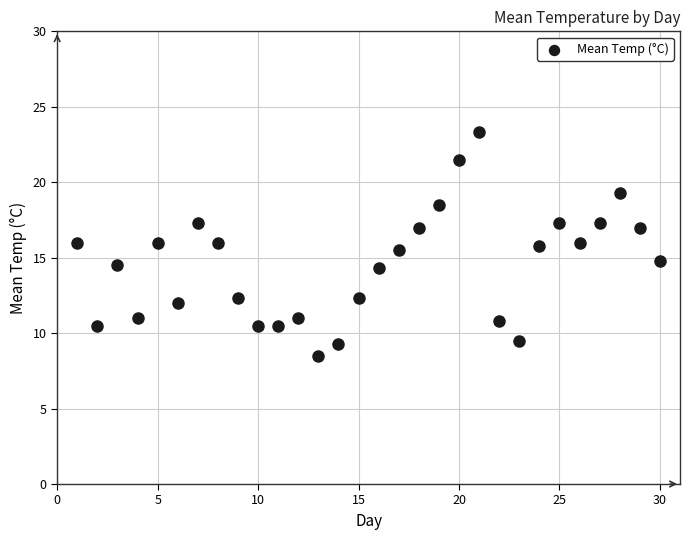

What is the range of X values (max minus min)?

29.0